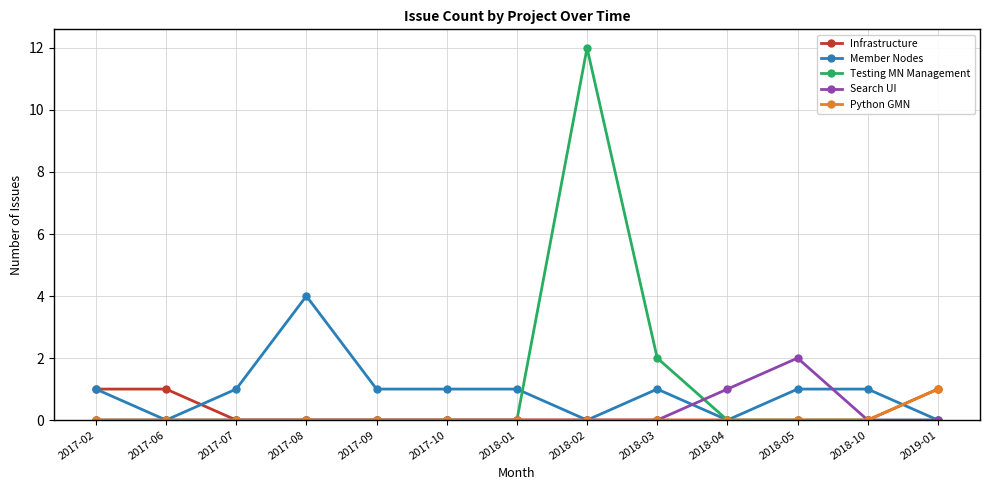

Is the value of Infrastructure at 2017-06 greater than the value of Testing MN Management at 2017-06?

Yes